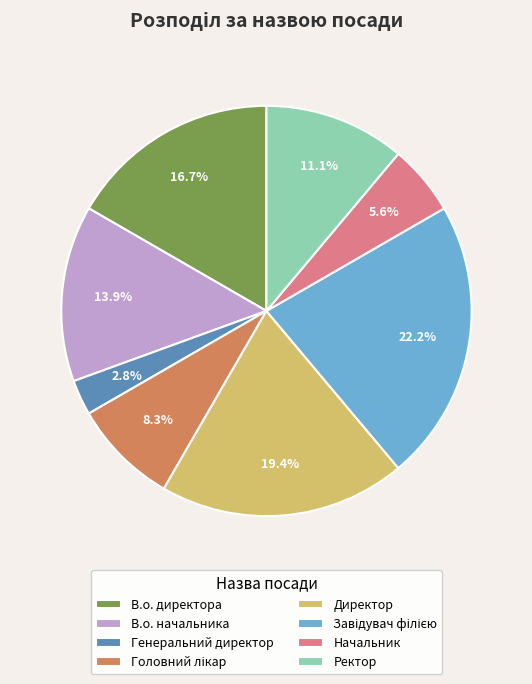

Which has a higher value, Ректор or Начальник?

Ректор